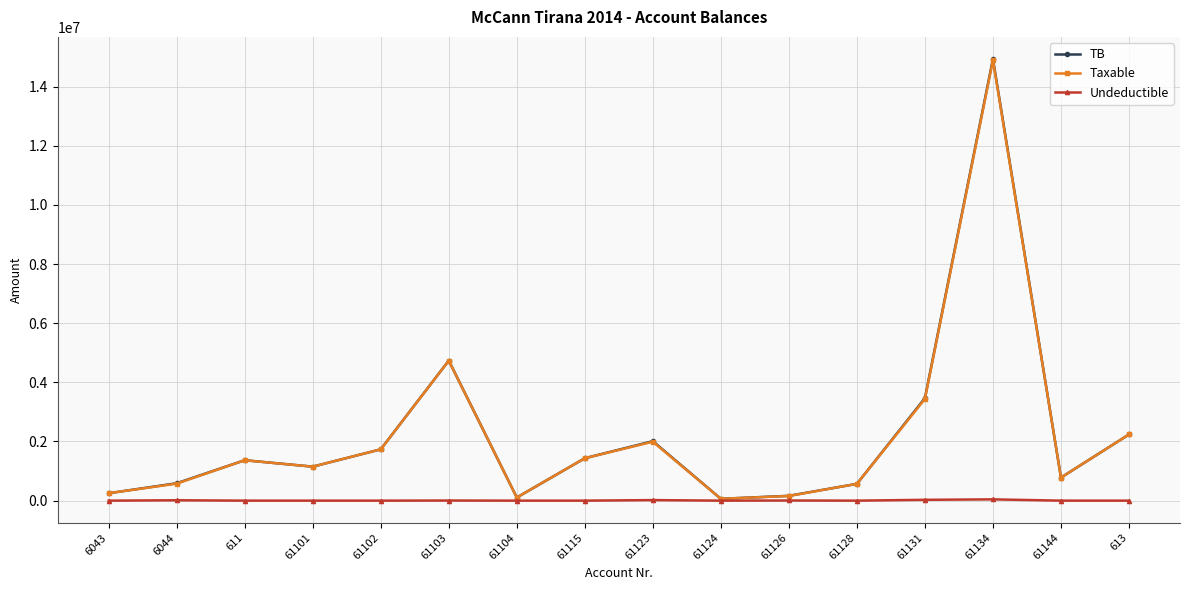

True or false: TB has a value of 163090.0 at 61126.

True